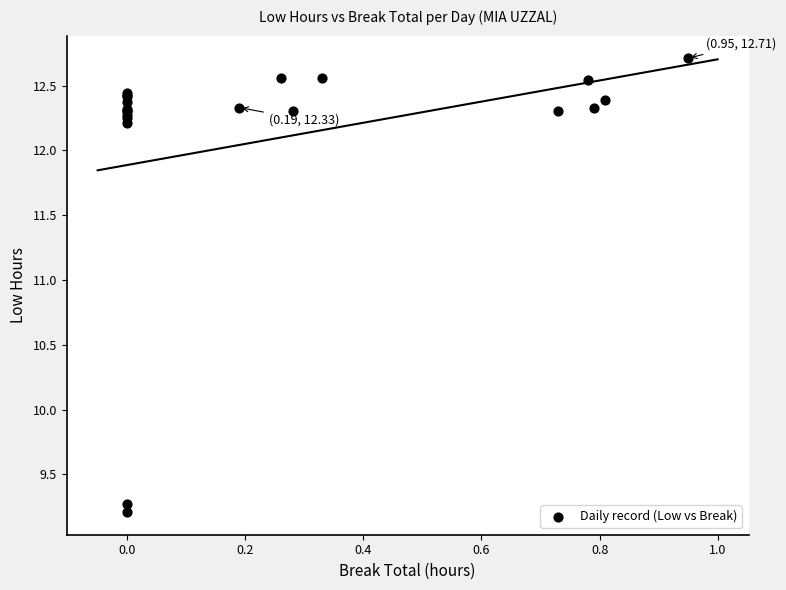

What Y value in the scatter plot is closest to 10?

9.3